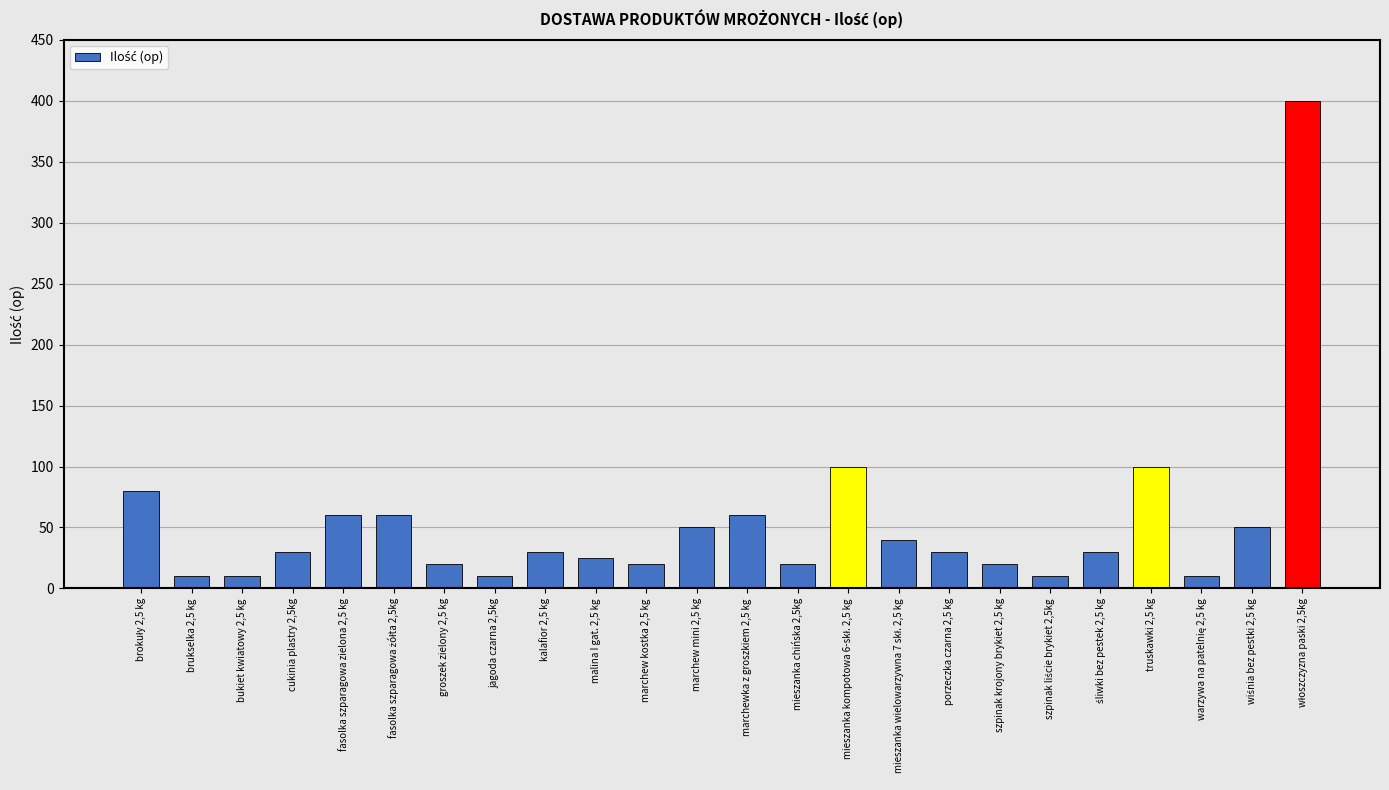

Reading left to right, list all the values displayed in this chart.

80	10	10	30	60	60	20	10	30	25	20	50	60	20	100	40	30	20	10	30	100	10	50	400